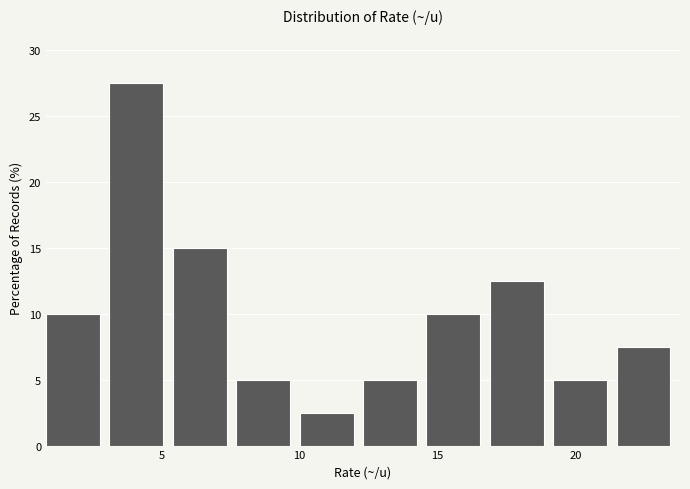

What is the height of the bar covering 19.2 to 21.5 on the x-axis? Neither the bar edges nor the heights are printed on the chart, so give them approximately, as read against the axes.

5.0